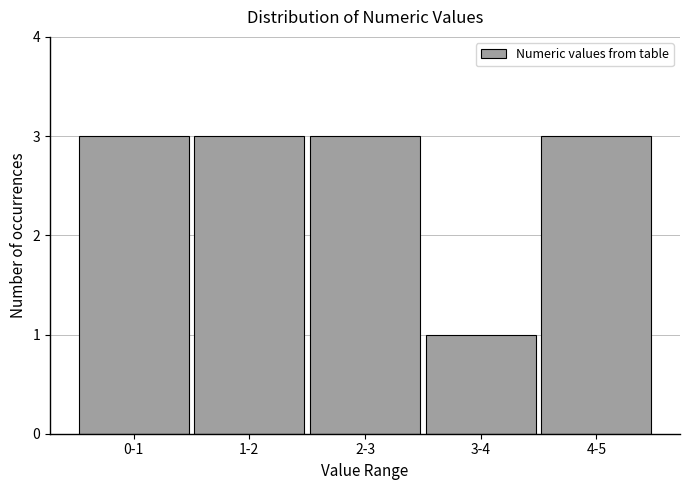

Reading left to right, extract all data points from this chart.

3	3	3	1	3